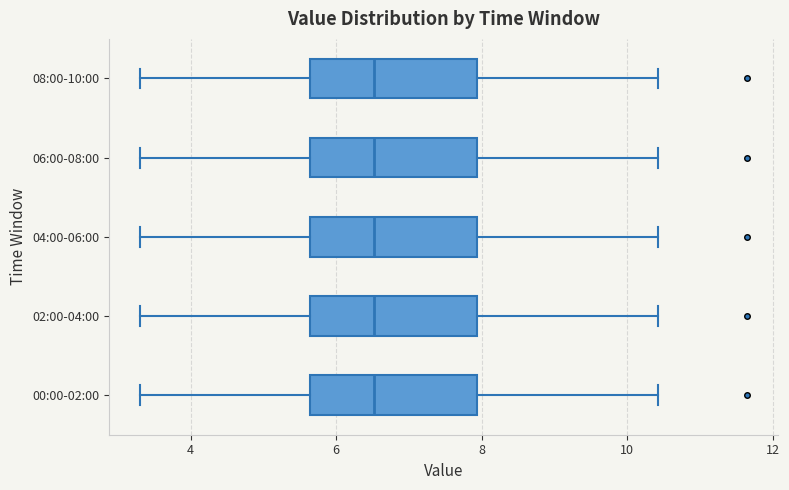

Reading bottom to top, read every box against the x-axis: the position of its median line, the range the box covers, and the ends of its whiskers. The values are not printed on the chart, so give them approximately, as read against the axis.

00:00-02:00: median 6.6, box 5.6 to 8.0, whiskers 3.4 to 10.4
02:00-04:00: median 6.6, box 5.6 to 8.0, whiskers 3.4 to 10.4
04:00-06:00: median 6.6, box 5.6 to 8.0, whiskers 3.4 to 10.4
06:00-08:00: median 6.6, box 5.6 to 8.0, whiskers 3.4 to 10.4
08:00-10:00: median 6.6, box 5.6 to 8.0, whiskers 3.4 to 10.4